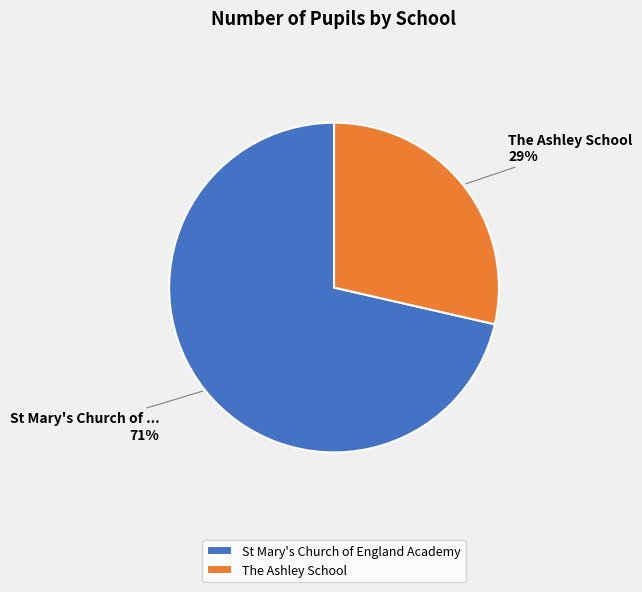

Which has a higher value, The Ashley School or St Mary's Church of England Academy?

St Mary's Church of England Academy